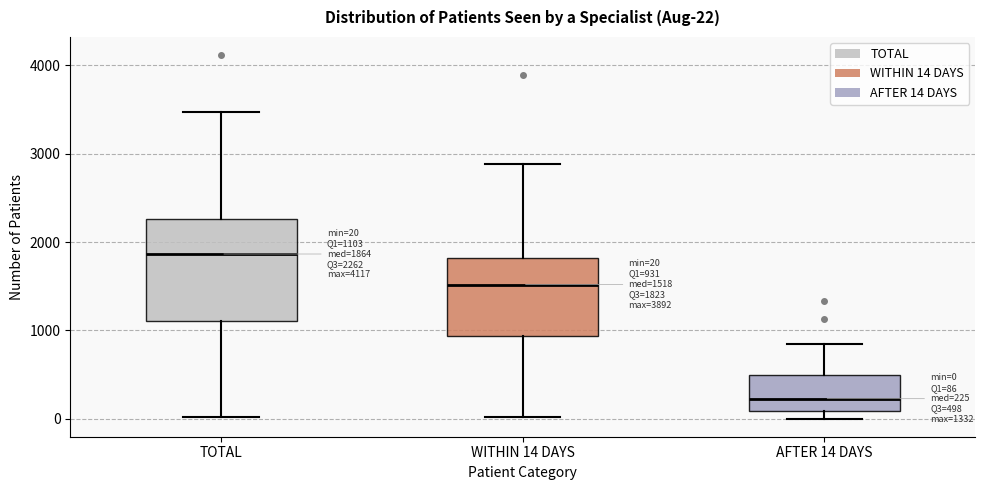

Comparing the boxes themselves (not the whiskers), which one is the tallest?

TOTAL